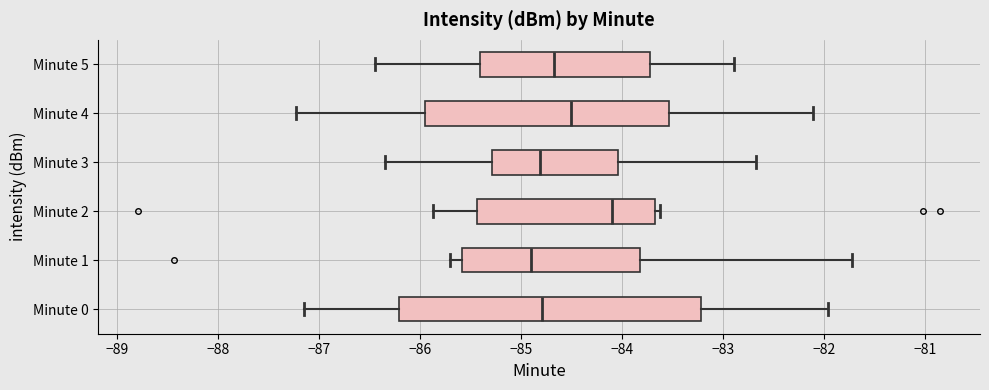

Which box is the widest, from its left edge to its right edge?

Minute 0